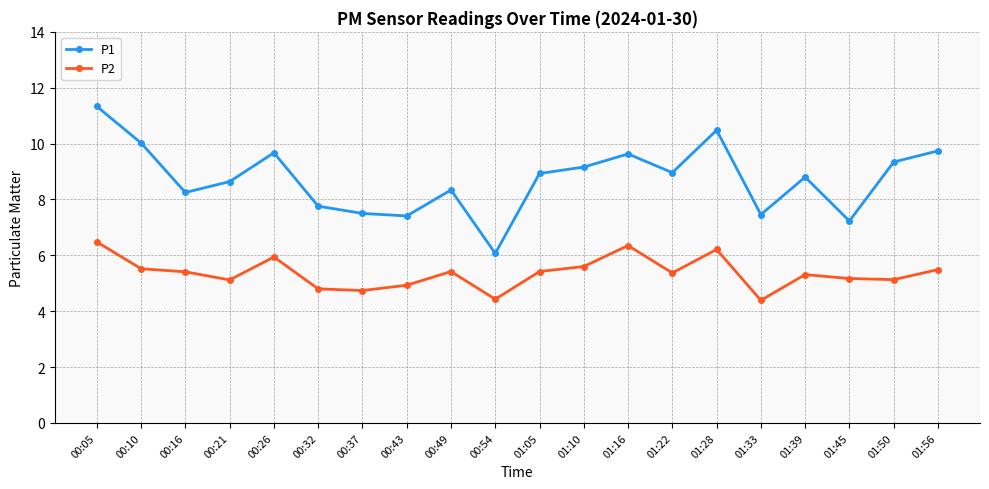

True or false: P2 and P1 intersect in this chart.

False